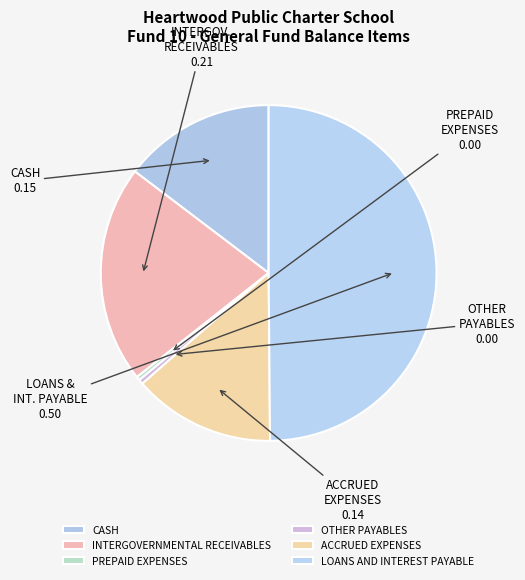

How many segments does this pie chart have?

6